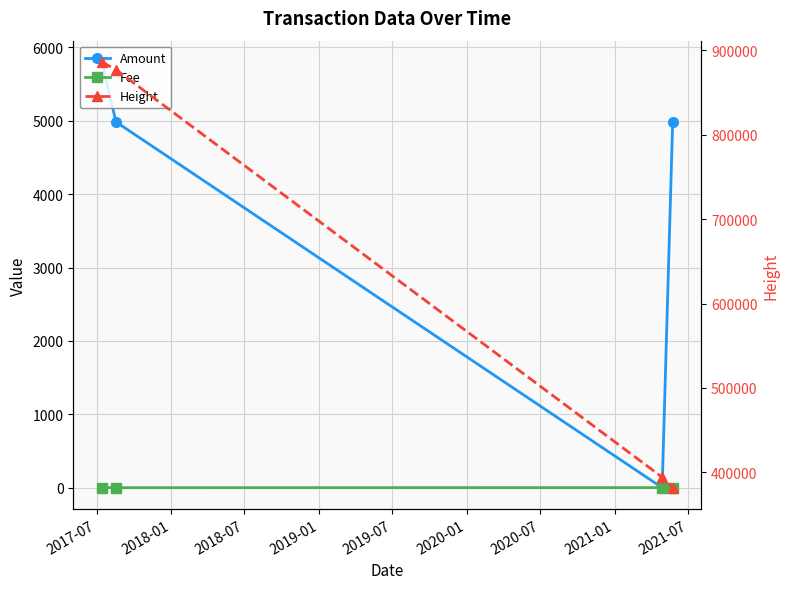

Between 2018-01 and 2017-07, which is larger?

2017-07